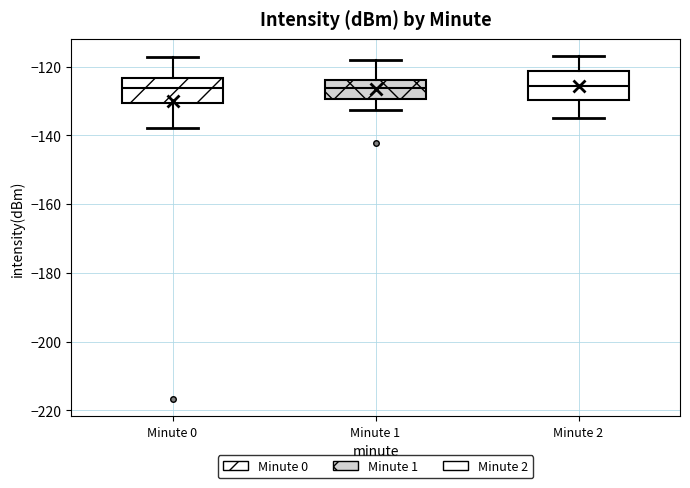

Reading left to right, read every box against the y-axis: the position of its median line, the range the box covers, and the ends of its whiskers. The values are not printed on the chart, so give them approximately, as read against the axis.

Minute 0: median -126, box -130 to -124, whiskers -138 to -118
Minute 1: median -126, box -130 to -124, whiskers -132 to -118
Minute 2: median -126, box -130 to -122, whiskers -134 to -116